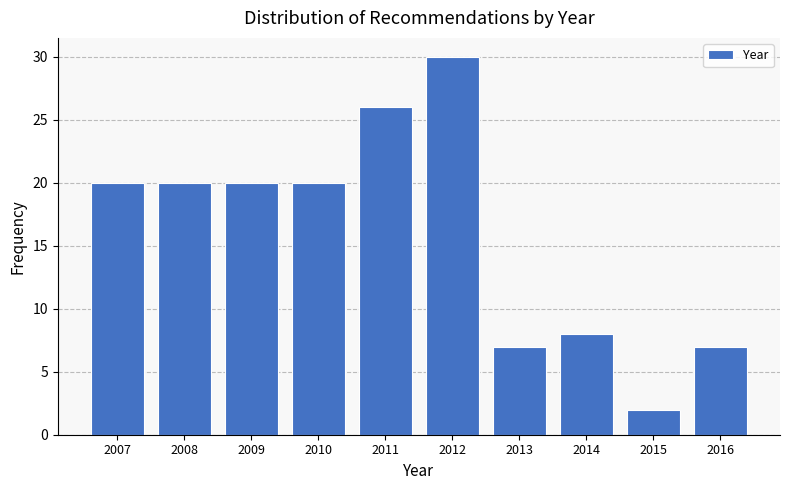

Reading left to right, extract all data points from this chart.

2007=20	2008=20	2009=20	2010=20	2011=26	2012=30	2013=7	2014=8	2015=2	2016=7